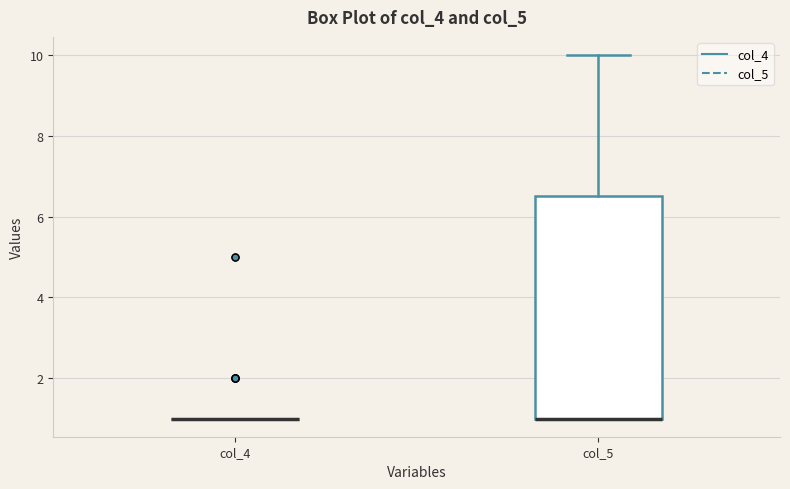

Reading left to right, read every box against the y-axis: the position of its median line, the range the box covers, and the ends of its whiskers. The values are not printed on the chart, so give them approximately, as read against the axis.

col_4: box collapsed to a line at 1.0, whiskers 1.0 to 1.0
col_5: median 1.0 (drawn on the box's lower edge), box 1.0 to 6.6, whiskers 1.0 to 10.0